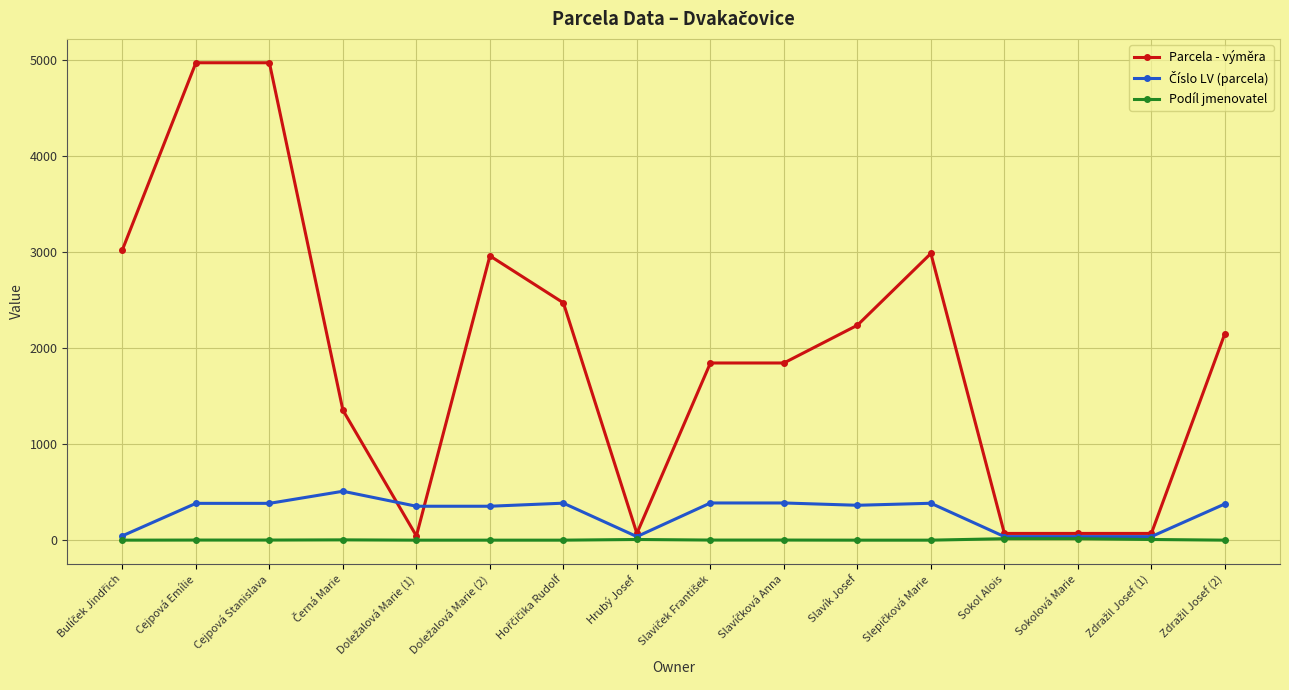

What is the maximum value shown in the chart?

4970